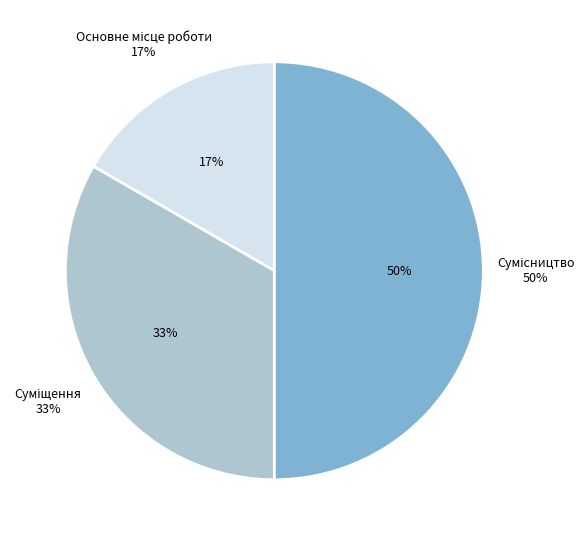

How many slices are in this pie chart?

3